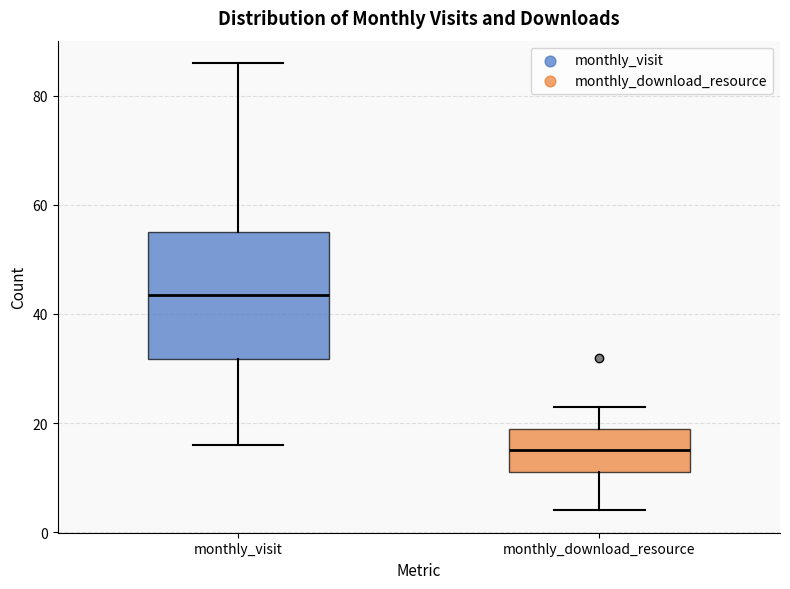

Reading left to right, transcribe this box plot: for each box, give where its median line is, the range the box spans, and where its two whiskers end, as read against the y-axis. The values are not printed on the chart, so give them approximately, as read against the axis.

monthly_visit: median 44, box 32 to 56, whiskers 16 to 86
monthly_download_resource: median 16, box 12 to 20, whiskers 4 to 24